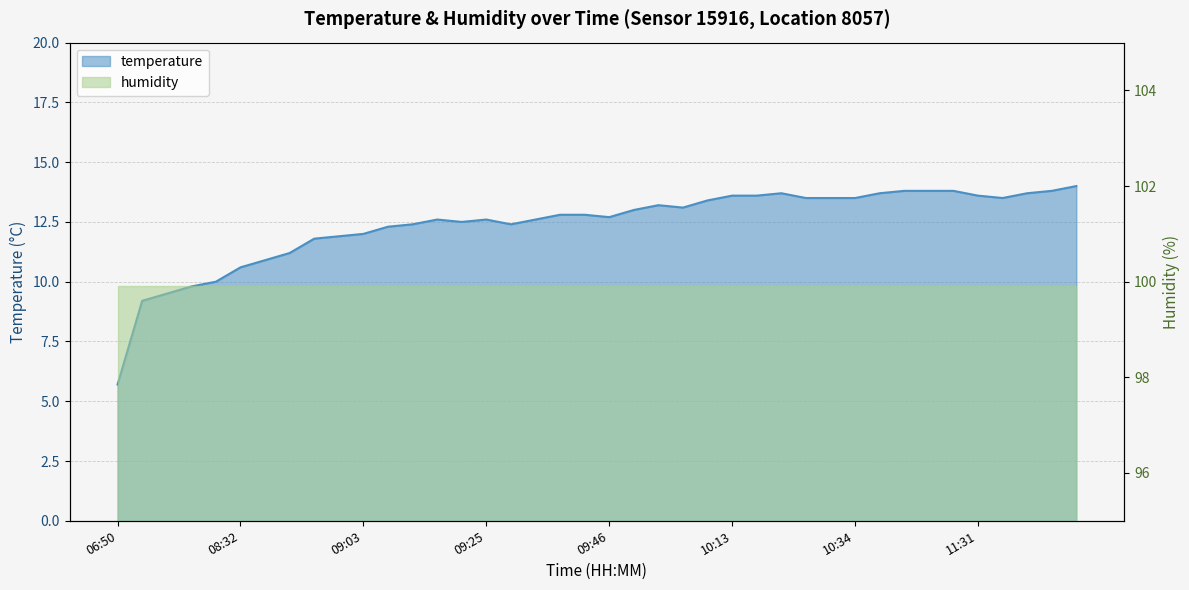

Reading right to left, extract all data points from this chart.

11:48=14.0	11:43=13.8	11:39=13.7	11:35=13.5	11:31=13.6	11:26=13.8	10:48=13.8	10:43=13.8	10:39=13.7	10:34=13.5	10:30=13.5	10:26=13.5	10:21=13.7	10:17=13.6	10:13=13.6	10:08=13.4	09:59=13.1	09:55=13.2	09:50=13.0	09:46=12.7	09:42=12.8	09:38=12.8	09:33=12.6	09:29=12.4	09:25=12.6	09:21=12.5	09:16=12.6	09:12=12.4	09:07=12.3	09:03=12.0	08:59=11.9	08:54=11.8	08:40=11.2	08:36=10.9	08:32=10.6	08:22=10.0	08:17=9.8	08:13=9.5	08:08=9.2	06:50=5.7